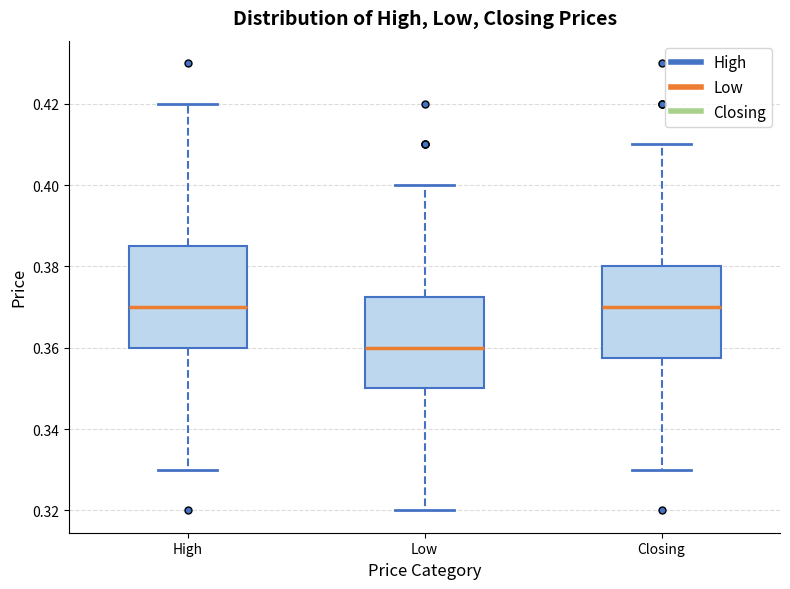

Which box has the lowest median line?

Low